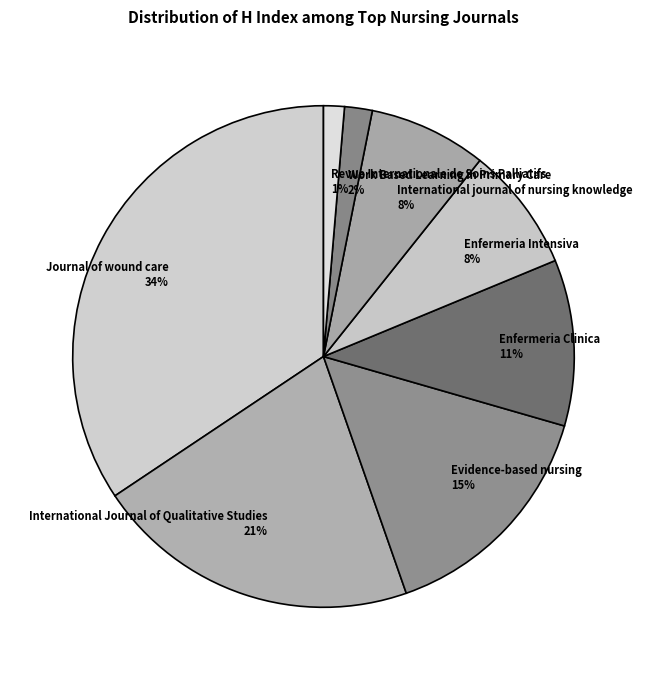

Between Enfermeria Intensiva and Work Based Learning in Primary Care, which is larger?

Enfermeria Intensiva